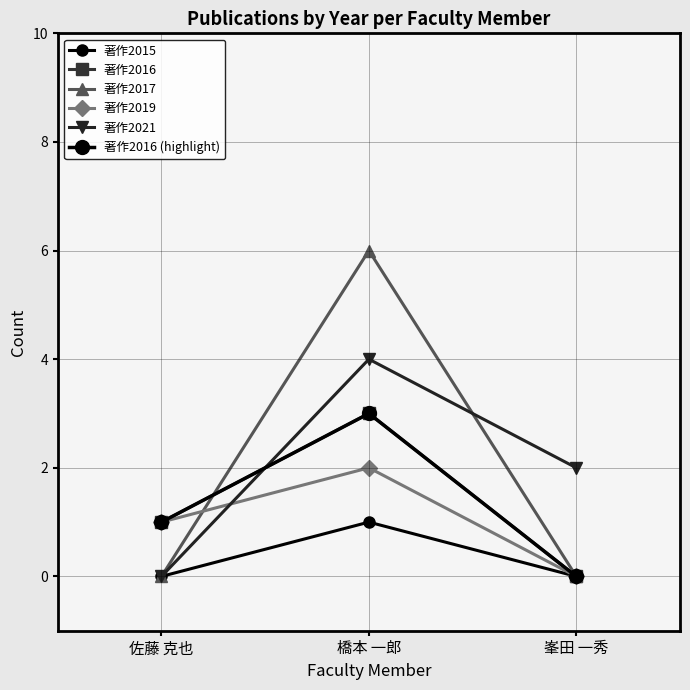

At which label does 著作2016 reach its peak?

橋本 一郎